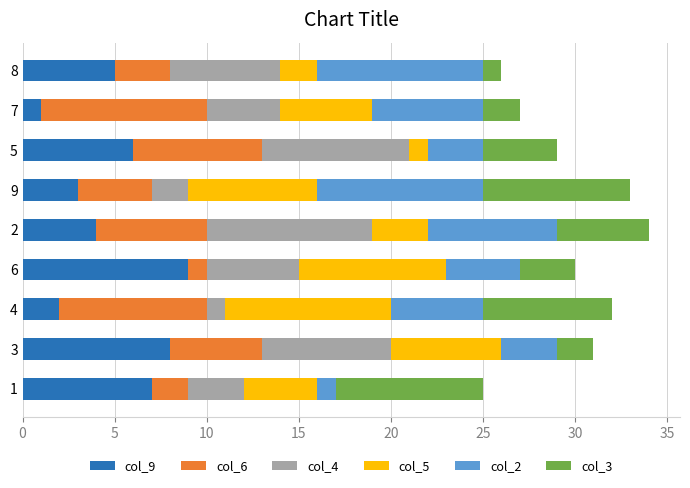

True or false: col_9 has a value of 9 at 6.

True